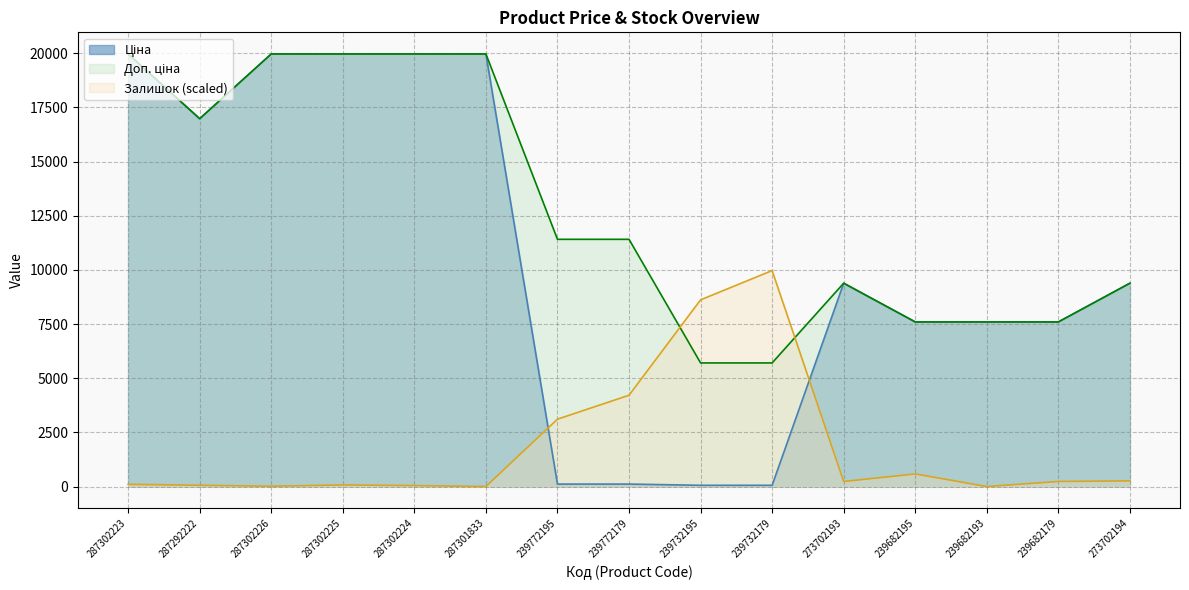

Which label corresponds to the largest value in the chart?

287302223